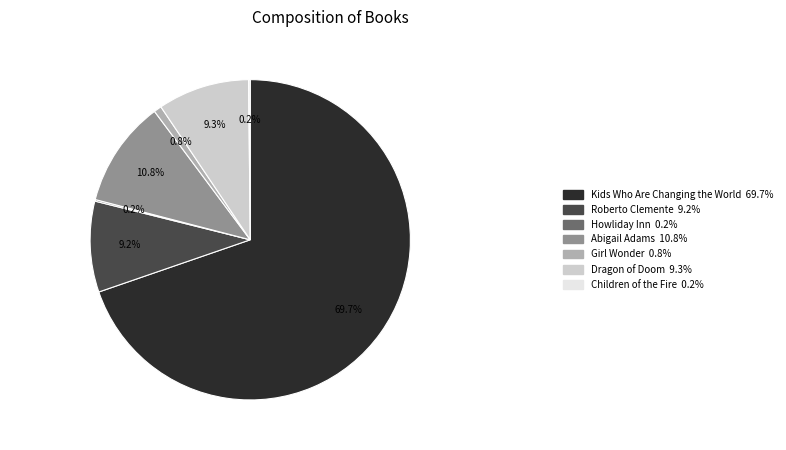

Which category has the biggest portion of the pie?

Kids Who Are Changing the World